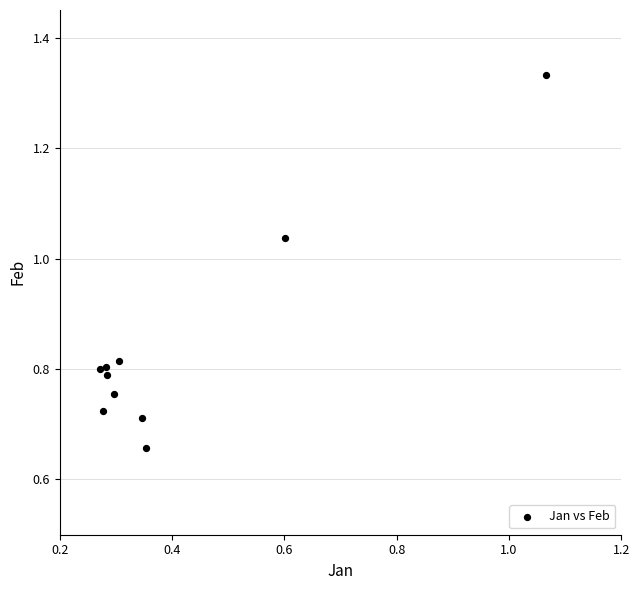

What is the average X value?

0.4